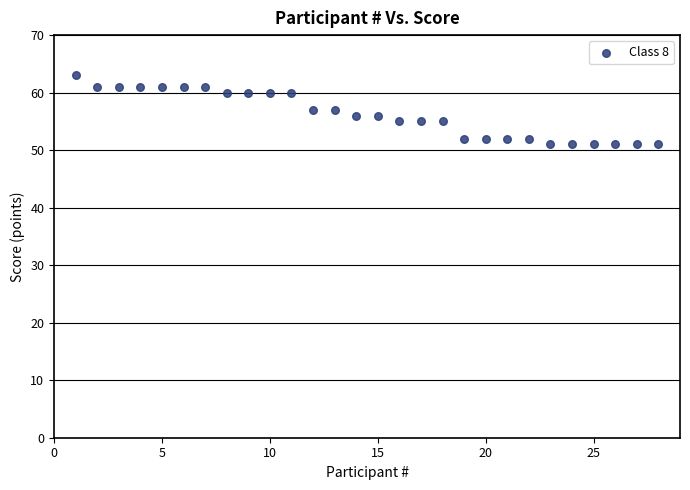

What is the range of Y values (max minus min)?

12